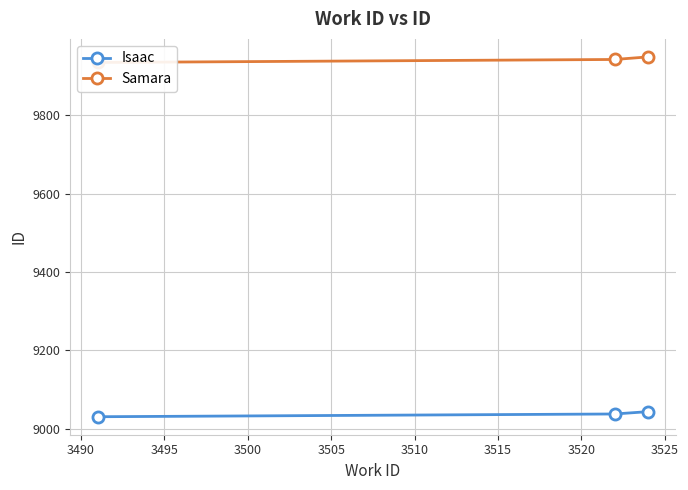

What is the maximum value for Isaac?

9044